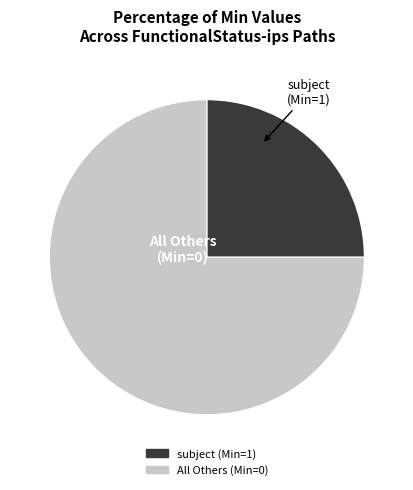

Is there a majority slice in this chart?

Yes